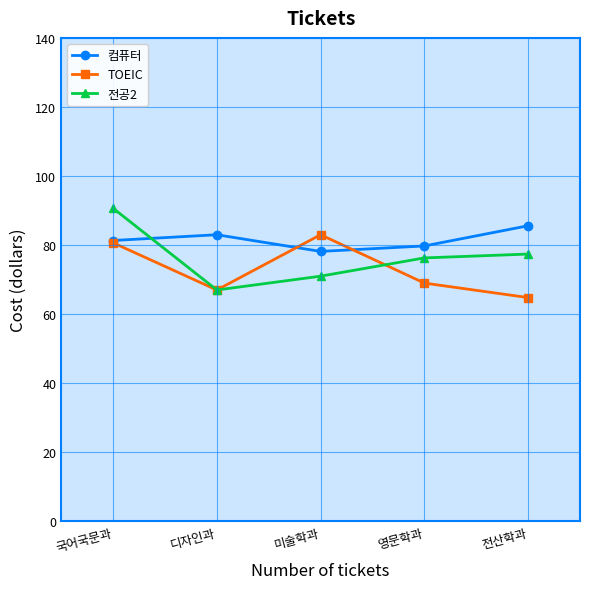

List the series in order of their overall mean, lowest first.

TOEIC, 전공2, 컴퓨터